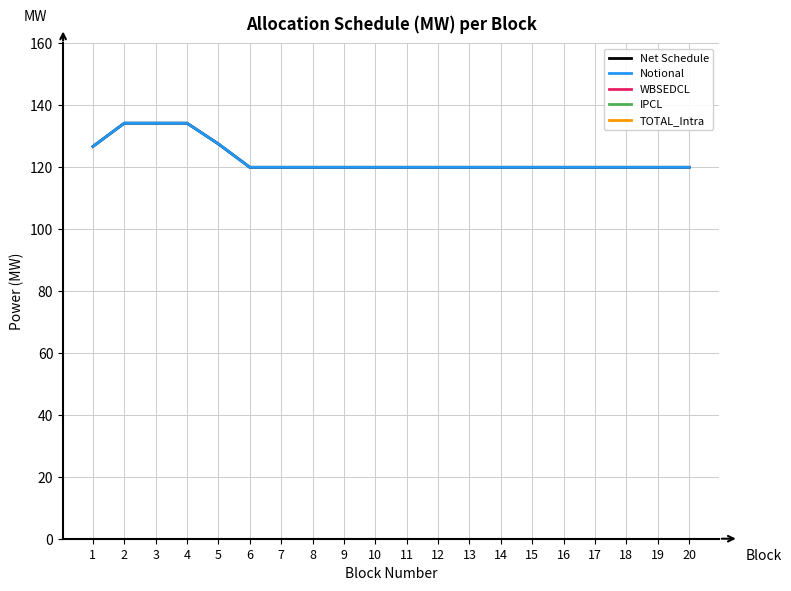

True or false: IPCL and Notional cross at least once.

False